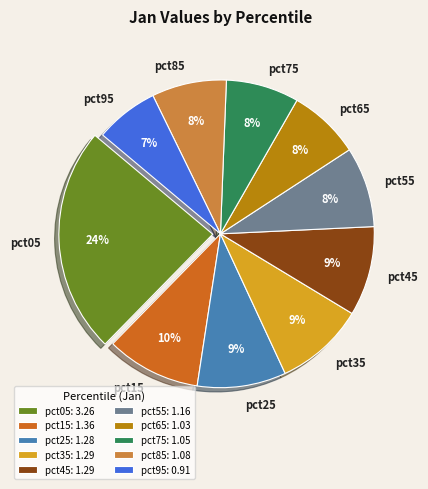

To the nearest percent, what is the average slice percentage?

10%